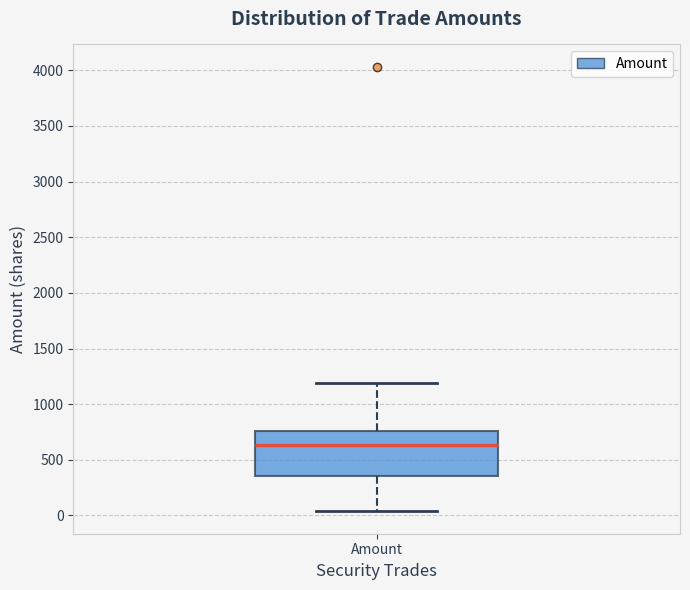

Where does the lower whisker of the box for Amount end on the y-axis? The values are not printed on the chart, so give them approximately, as read against the axis.

50